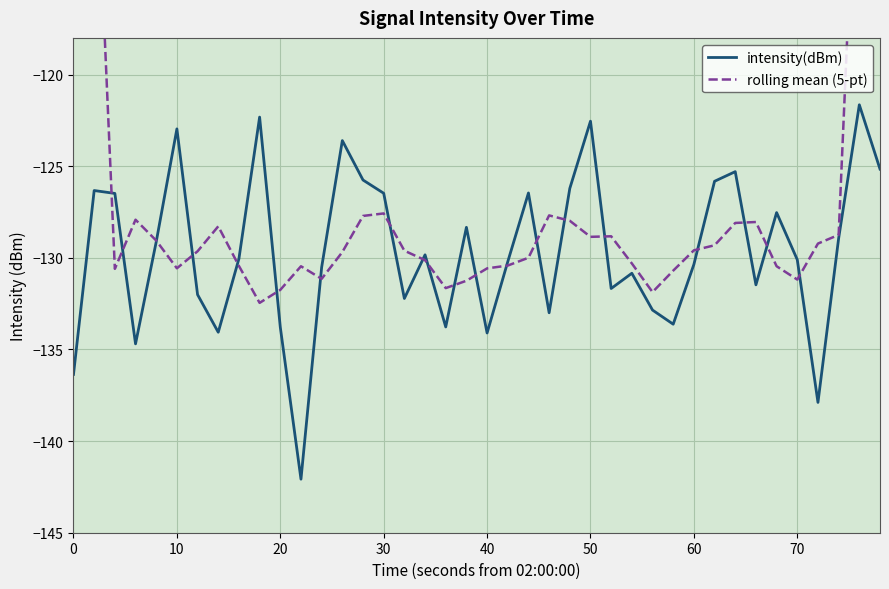

What is the highest value of the intensity(dBm) series?

-121.7